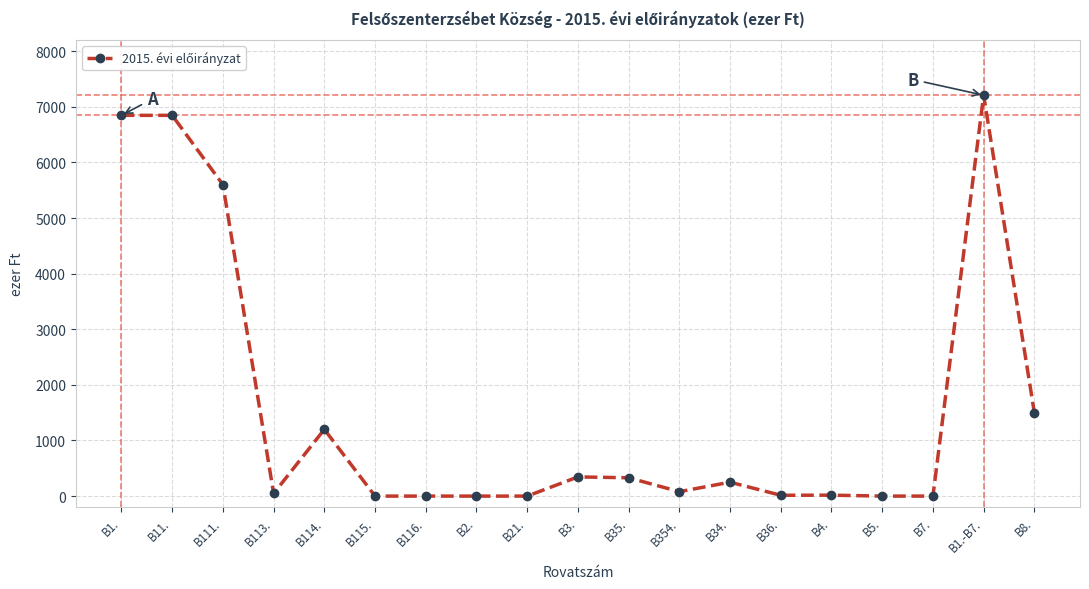

What is the difference between the second highest and second lowest values?

6848